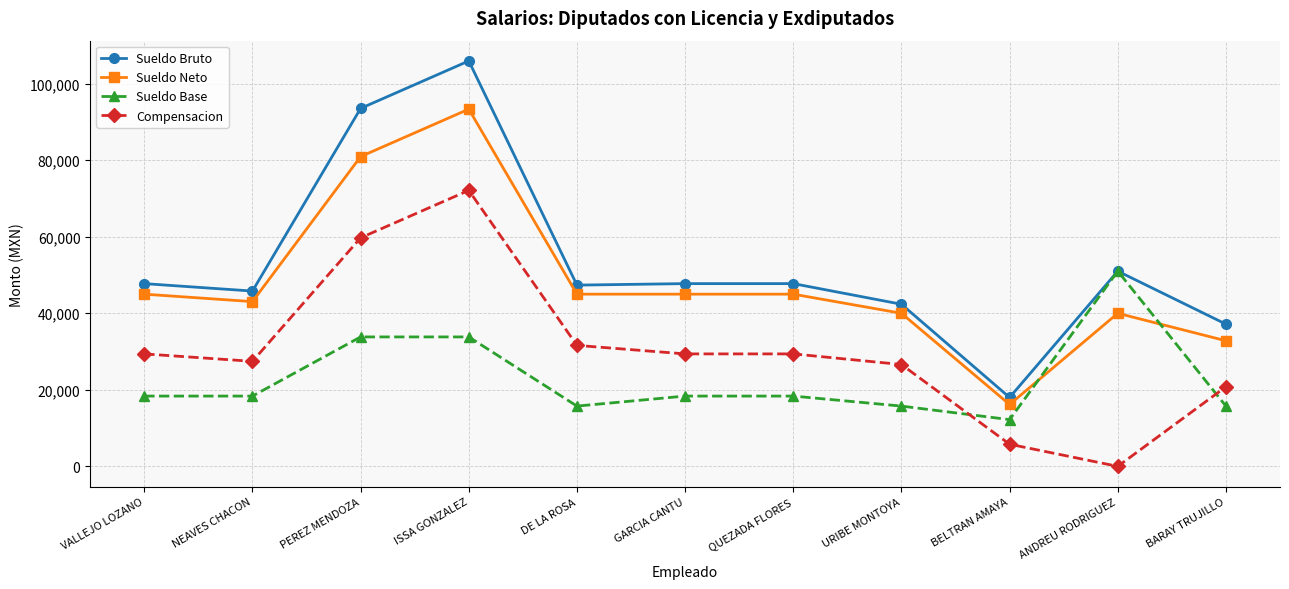

What is the sum of all Compensacion values?

332264.0